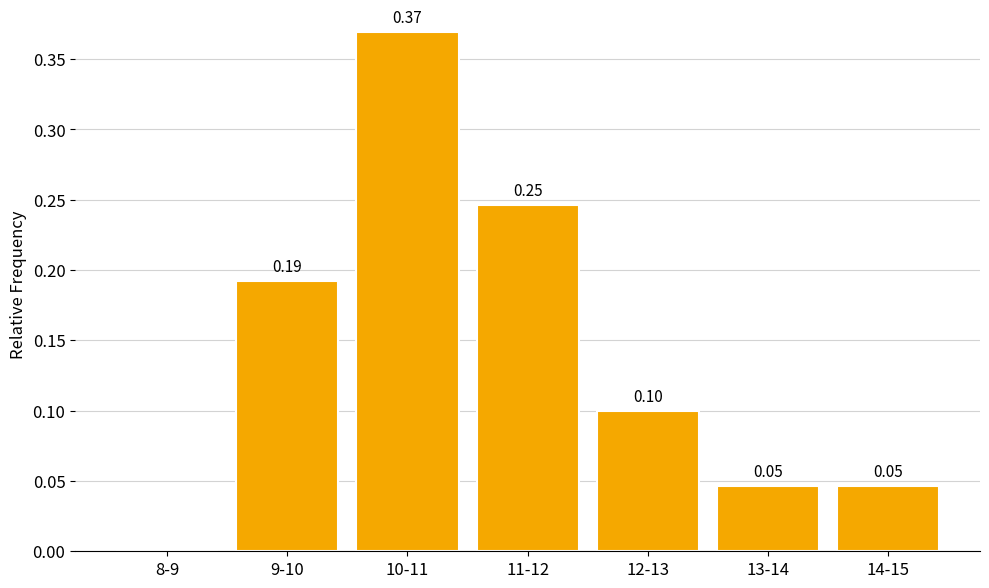

Between 8-9 and 11-12, which is larger?

11-12